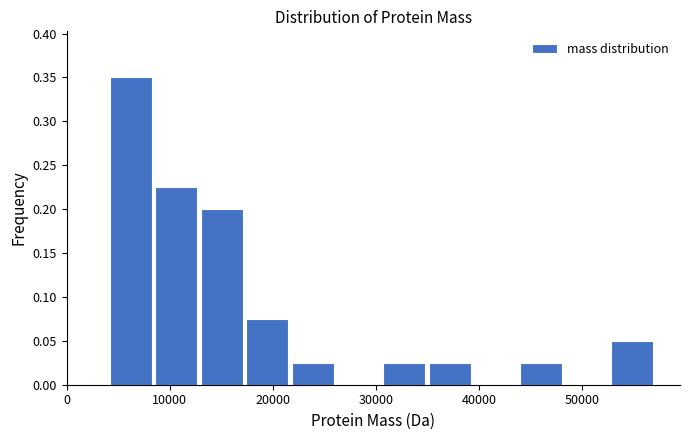

How tall is the bar that spans 22000 to 26000 on the x-axis? Neither the bar edges nor the heights are printed on the chart, so give them approximately, as read against the axes.

0.025